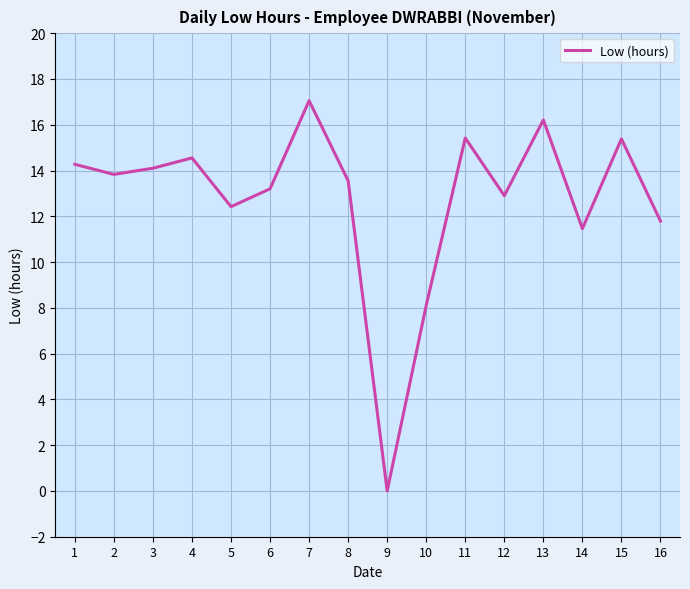

Reading left to right, transcribe all the data shown in this chart.

1=14.3	2=13.8	3=14.1	4=14.6	5=12.4	6=13.2	7=17.1	8=13.6	9=0.0	10=8.1	11=15.4	12=12.9	13=16.2	14=11.5	15=15.4	16=11.8